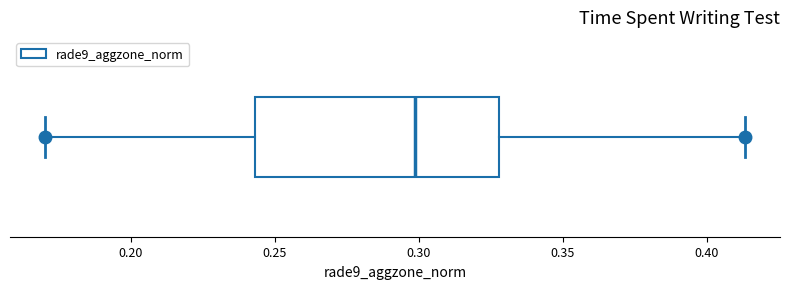

Transcribe this box plot: give where the median line is, the range the box spans, and where the two whiskers end, as read against the x-axis. The values are not printed on the chart, so give them approximately, as read against the axis.

median 0.300, box 0.245 to 0.330, whiskers 0.170 to 0.415